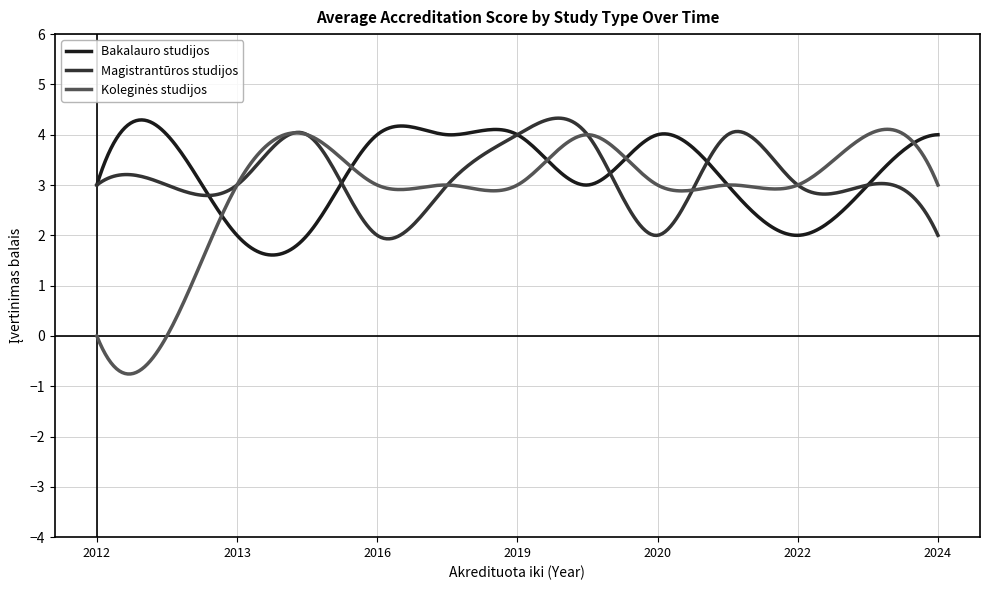

What is the maximum value for Bakalauro studijos?

4.3